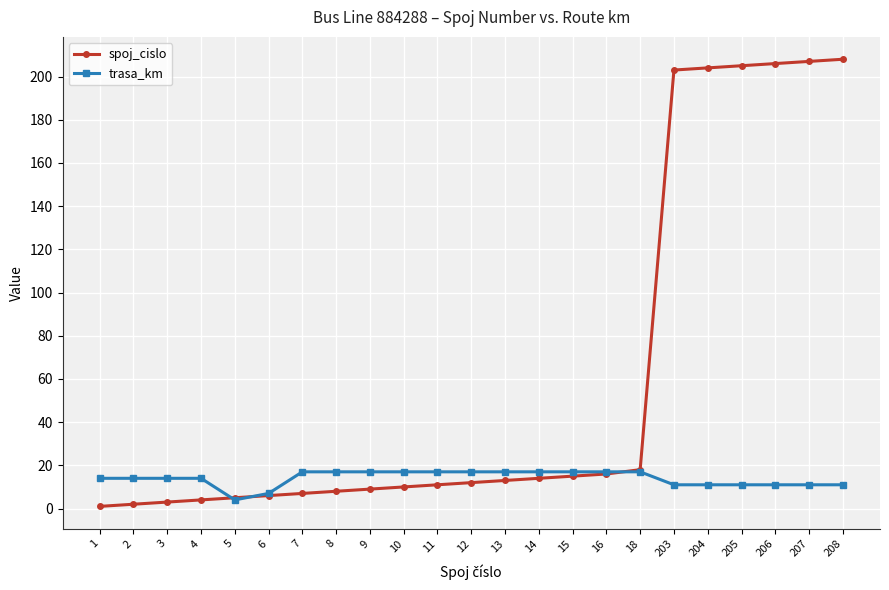

What is the maximum value for trasa_km?

17